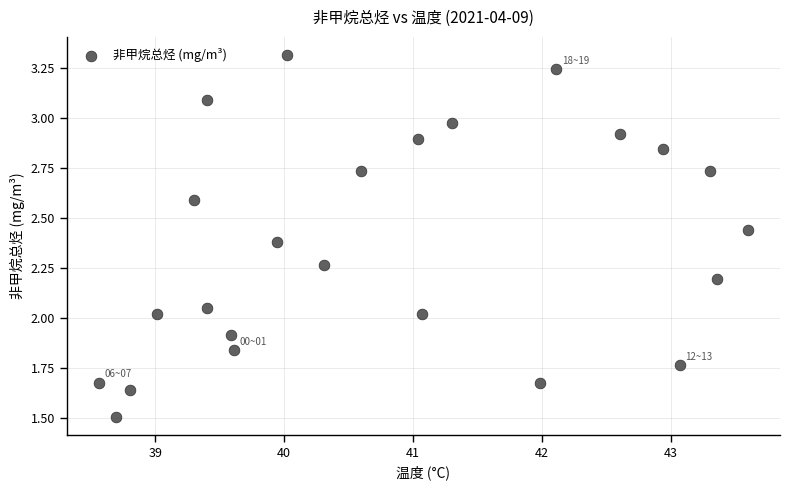

What is the range of X values (max minus min)?

5.0